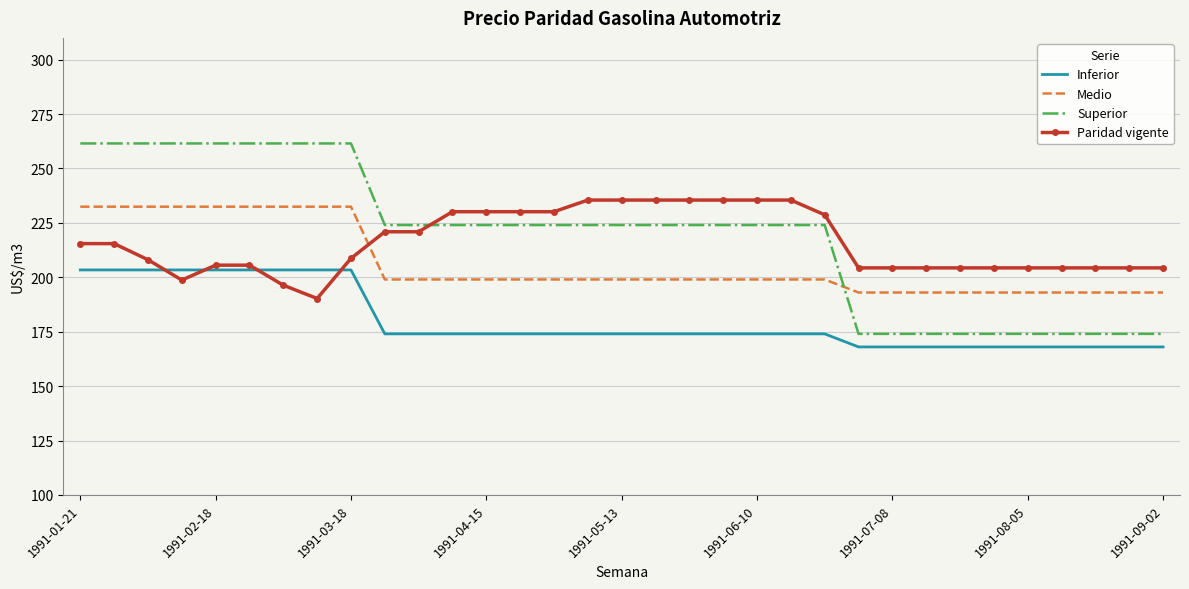

What is the difference between the maximum and minimum values in the Superior series?

87.5